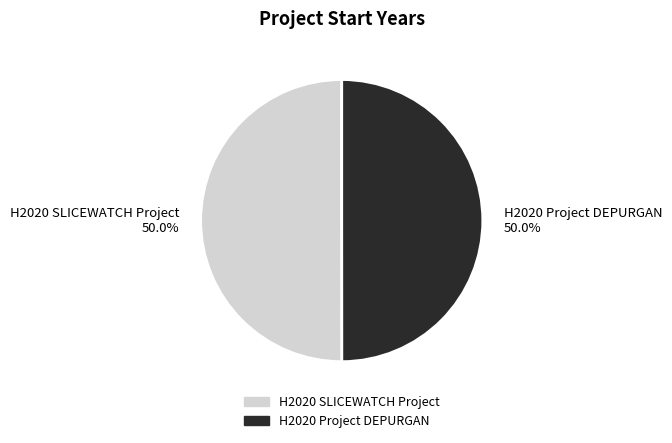

To the nearest percent, what is the average slice percentage?

50%